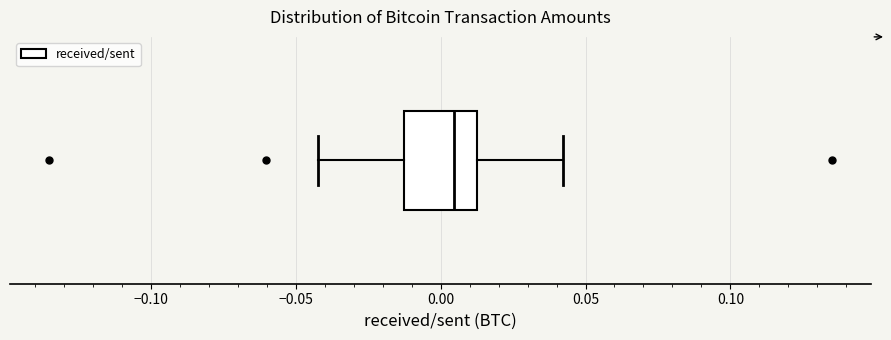

Where does the right whisker of the box end on the x-axis? The values are not printed on the chart, so give them approximately, as read against the axis.

0.040